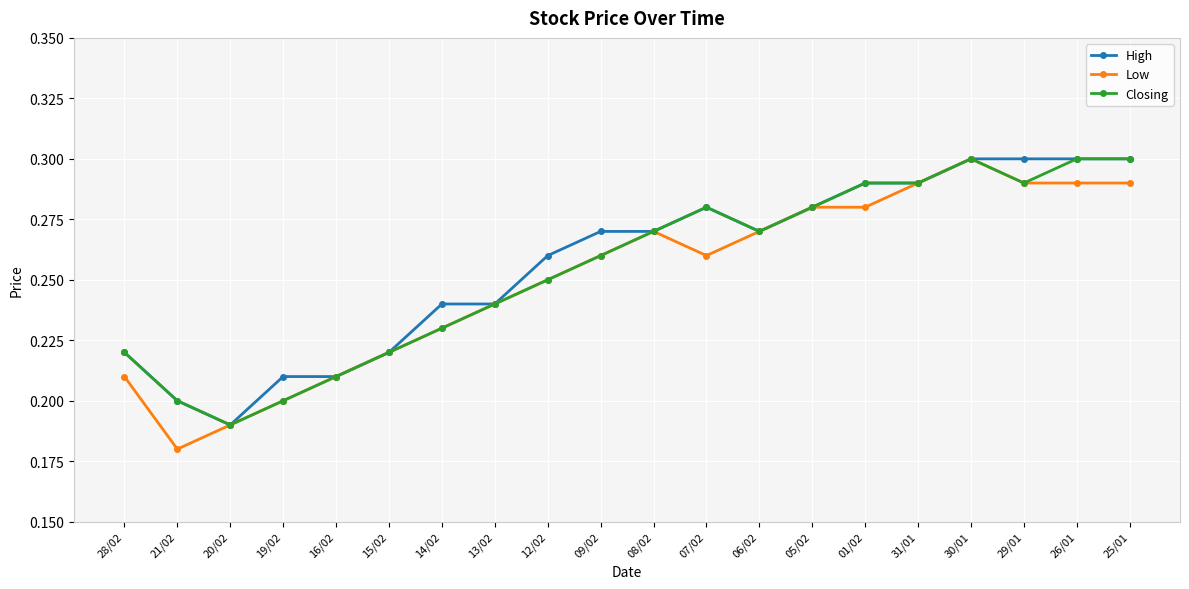

The value of Low at 07/02 is 0.3. True or false?

True